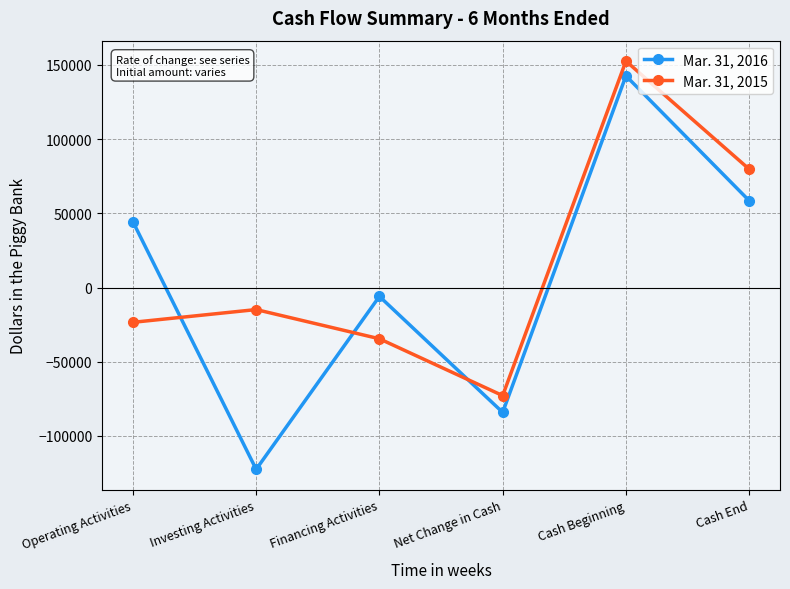

How many lines are shown in the chart?

2